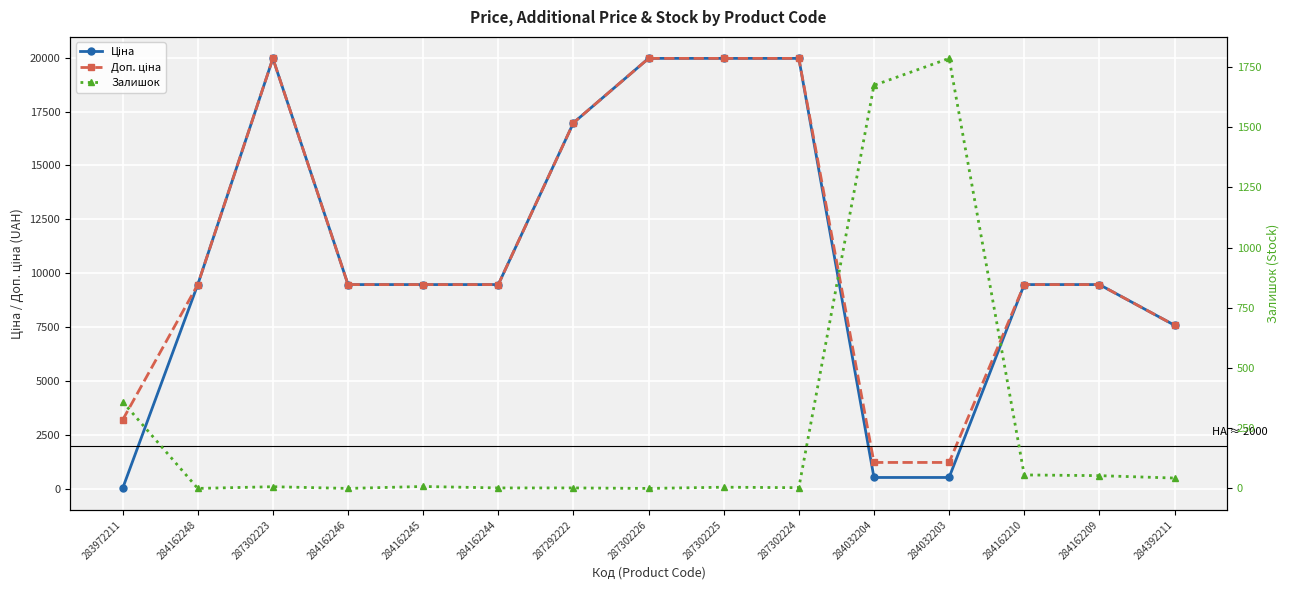

How many data points in Доп. ціна are less than 9480?

4